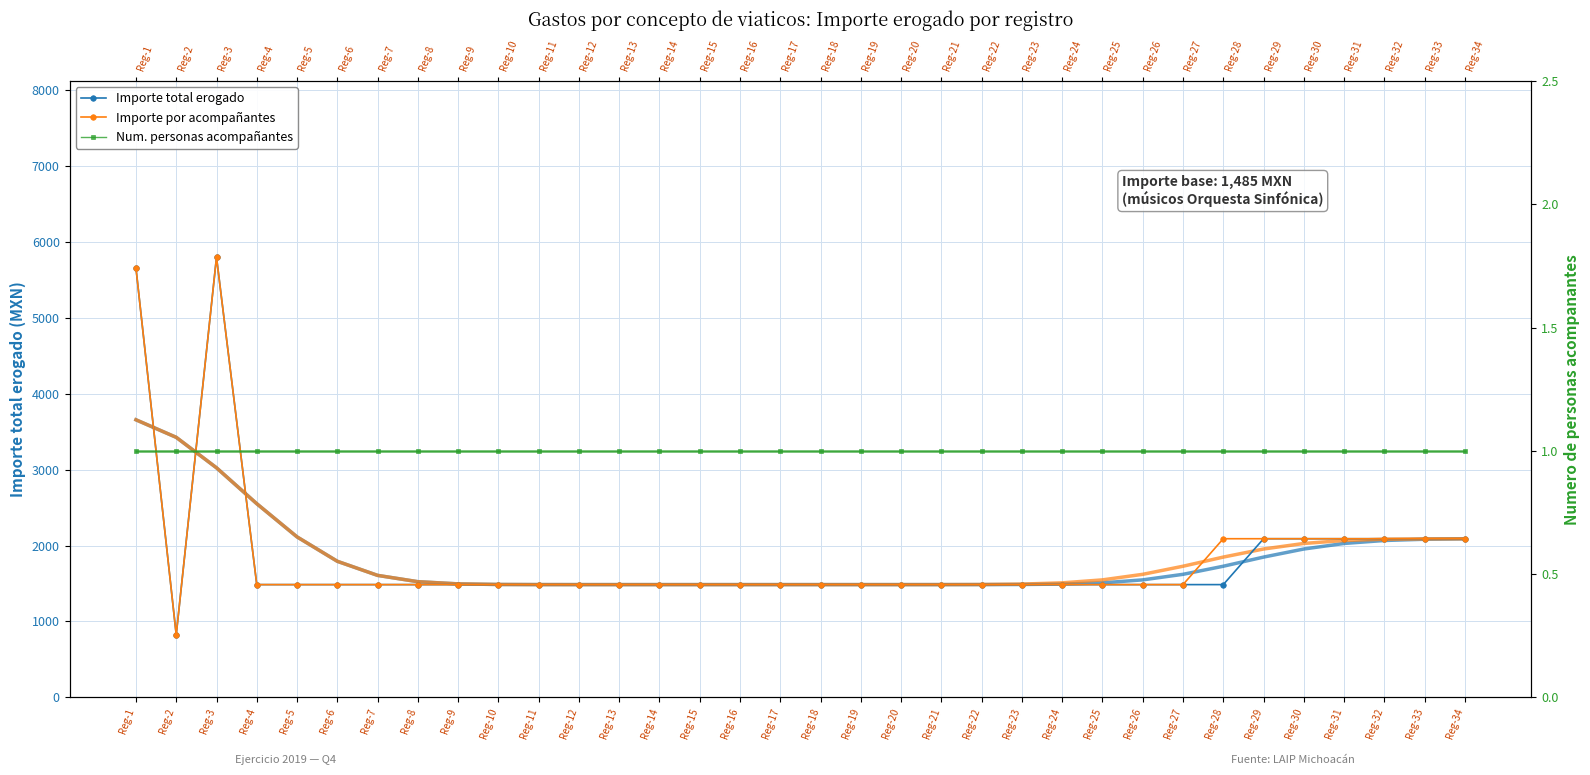

At which label does Num. personas acompañantes reach its peak?

Reg-1